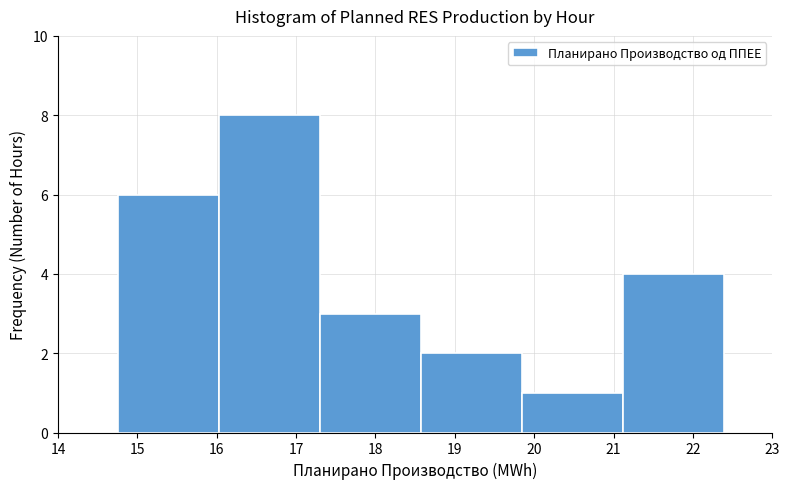

Reading left to right, transcribe this chart: for each bar, give the range it covers on the x-axis and its height. Neither the bar edges nor the heights are printed on the chart, so give them approximately, as read against the axes.

14.8 to 16.0: 6
16.0 to 17.3: 8
17.3 to 18.6: 3
18.6 to 19.8: 2
19.8 to 21.1: 1
21.1 to 22.4: 4